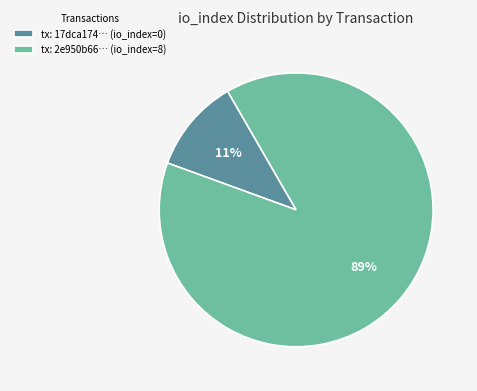

Count the number of slices in the pie.

2